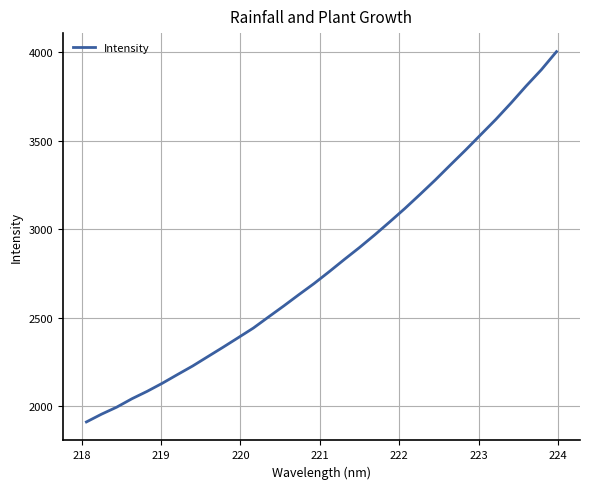

What is the smallest value displayed?

1911.3